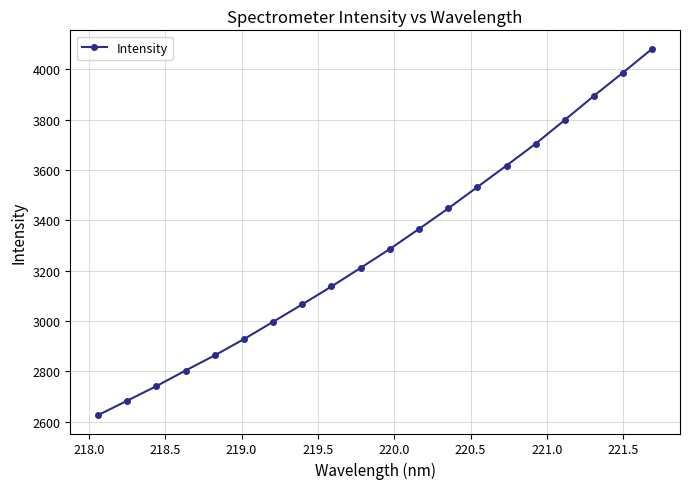

Reading left to right, transcribe all the data shown in this chart.

2625.8	2683.3	2741.1	2803.2	2863.4	2927.9	2996.8	3066.2	3137.1	3211.0	3286.0	3365.8	3447.1	3532.1	3617.5	3704.5	3798.8	3894.7	3987.2	4082.0